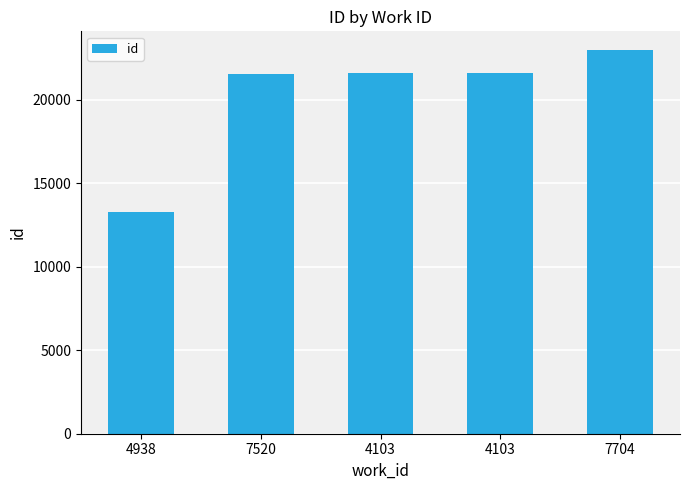

What is the sum of all values?

101003